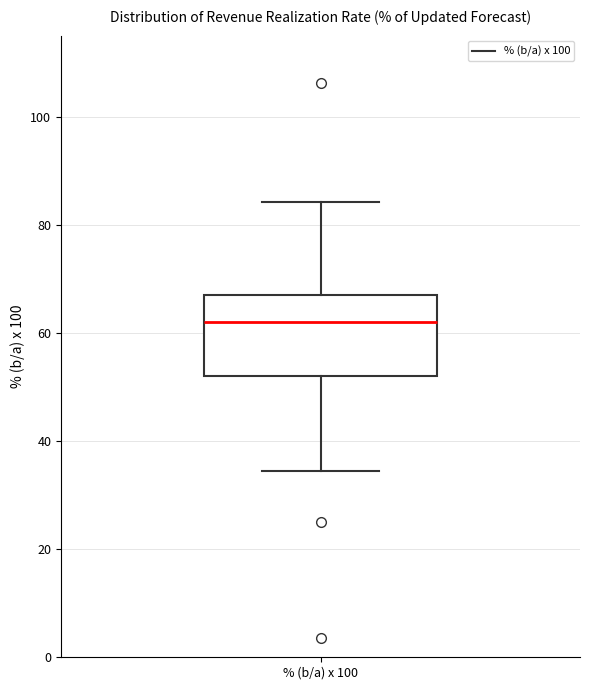

Where does the lower whisker of the box for % (b/a) x 100 end on the y-axis? The values are not printed on the chart, so give them approximately, as read against the axis.

34